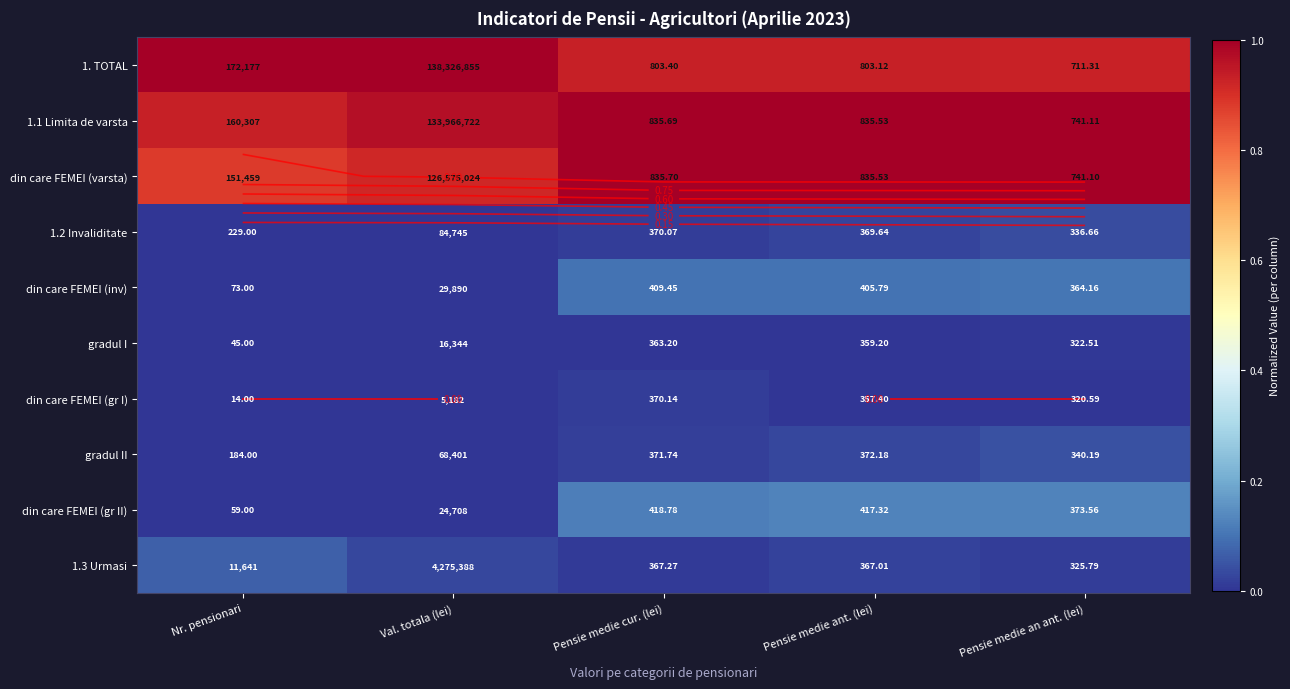

What is the difference between the highest and lowest values at Pensie medie an ant. (lei)?

1.0